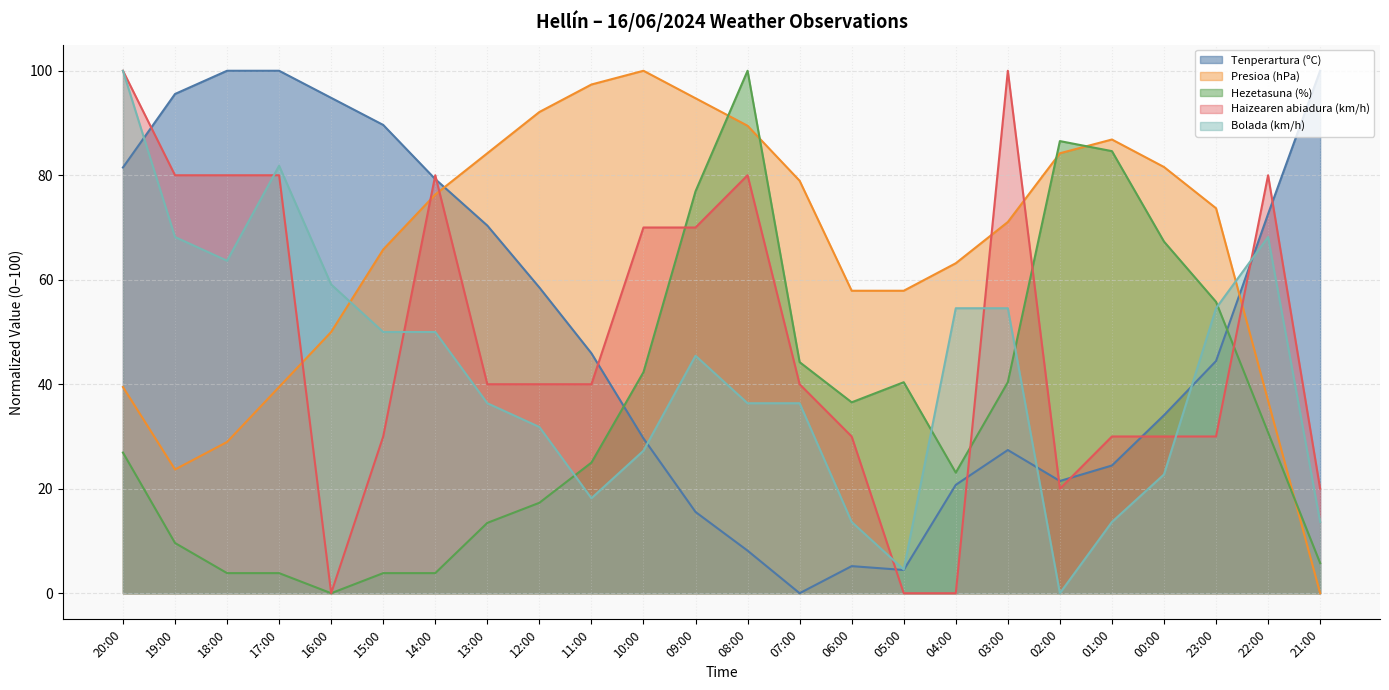

True or false: Haizearen abiadura (km/h) and Bolada (km/h) cross at least once.

True